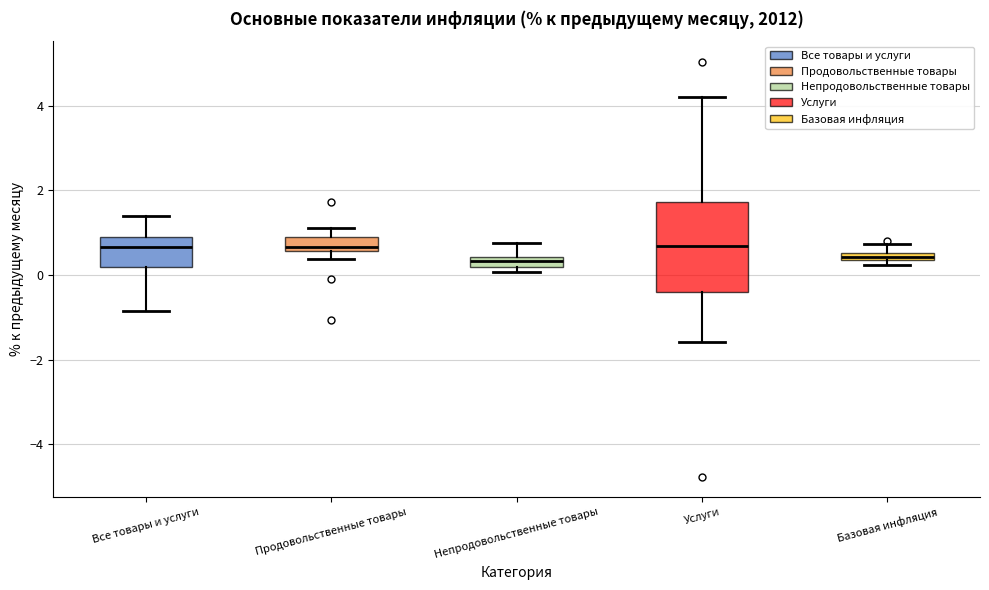

Comparing the boxes themselves (not the whiskers), which one is the tallest?

Услуги